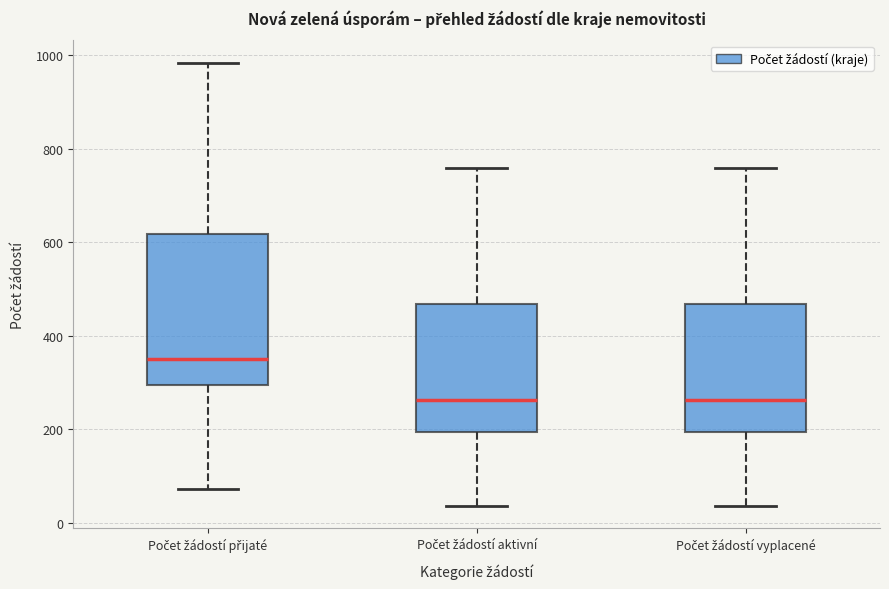

Reading left to right, read every box against the y-axis: the position of its median line, the range the box covers, and the ends of its whiskers. The values are not printed on the chart, so give them approximately, as read against the axis.

Počet žádostí přijaté: median 340, box 300 to 620, whiskers 80 to 980
Počet žádostí aktivní: median 260, box 200 to 460, whiskers 40 to 760
Počet žádostí vyplacené: median 260, box 200 to 460, whiskers 40 to 760